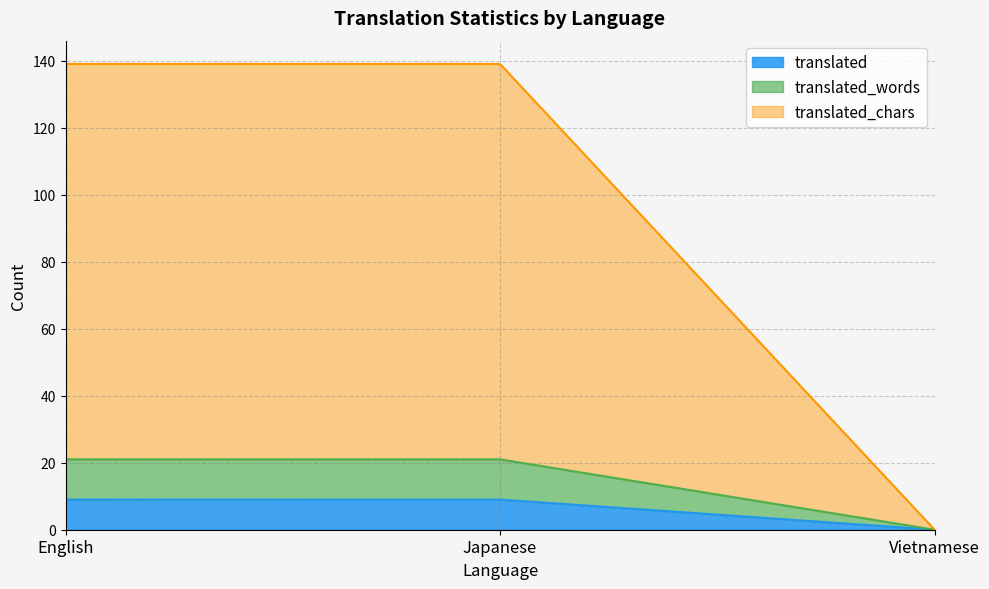

What is the total value across all series at Japanese?

139